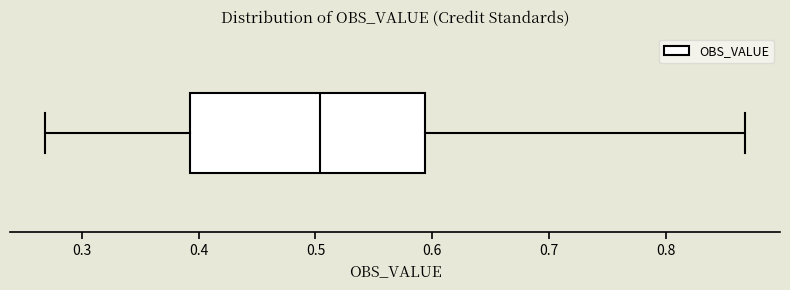

Read this box plot against the x-axis: the position of the median line, the range covered by the box, and the ends of both whiskers. The values are not printed on the chart, so give them approximately, as read against the axis.

median 0.50, box 0.39 to 0.59, whiskers 0.27 to 0.87